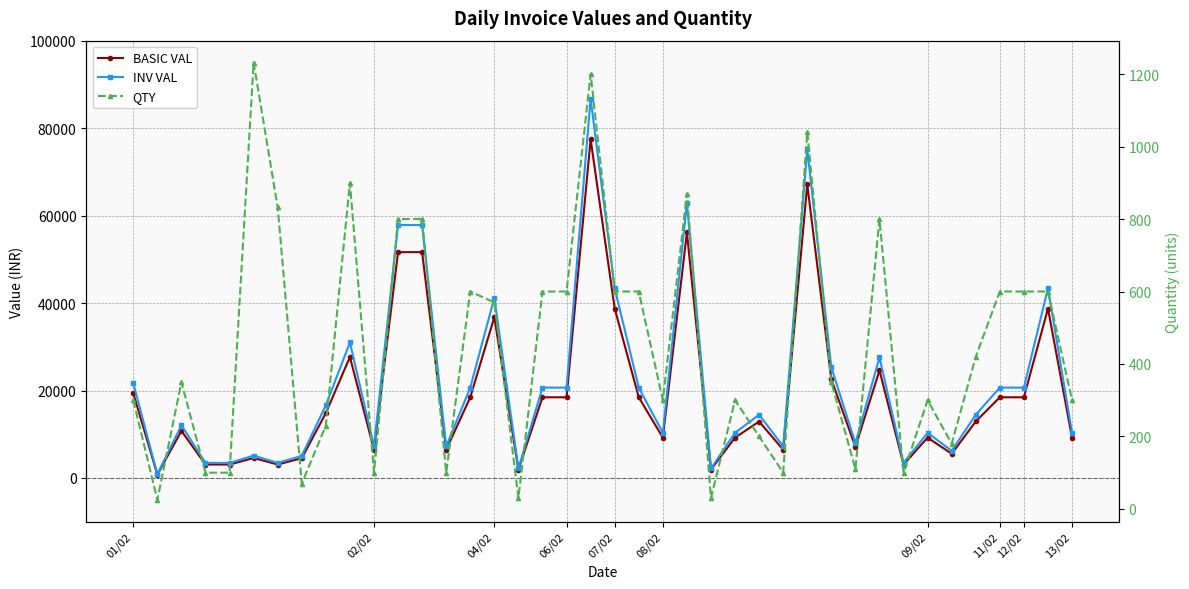

How many distinct data groups are displayed?

3